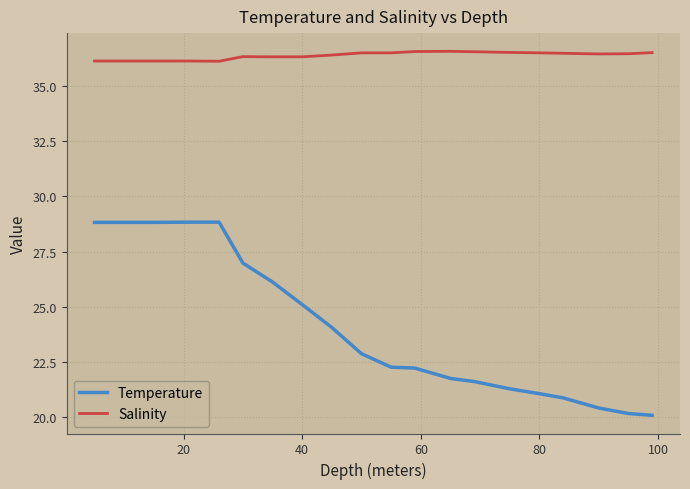

Which series has the largest total across all categories?

Salinity